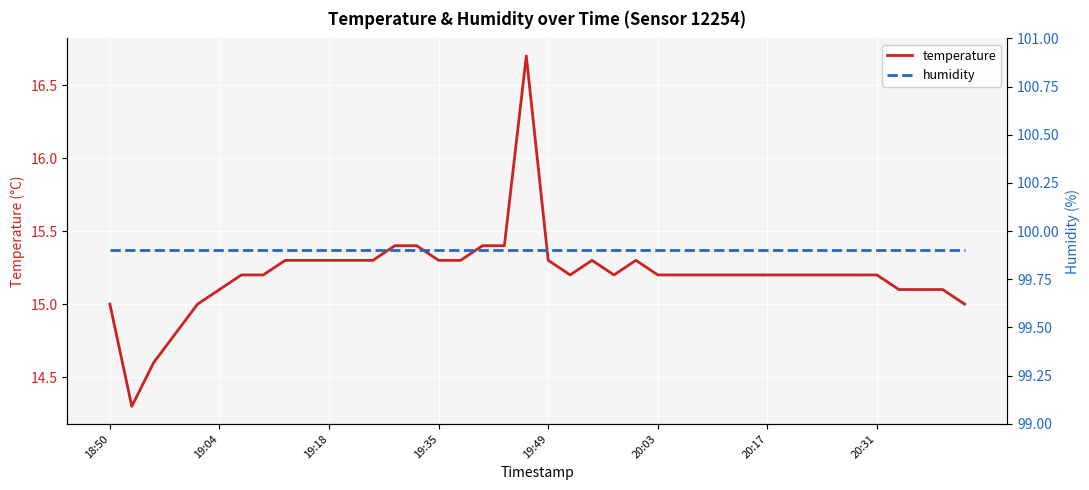

How many lines are shown in the chart?

2